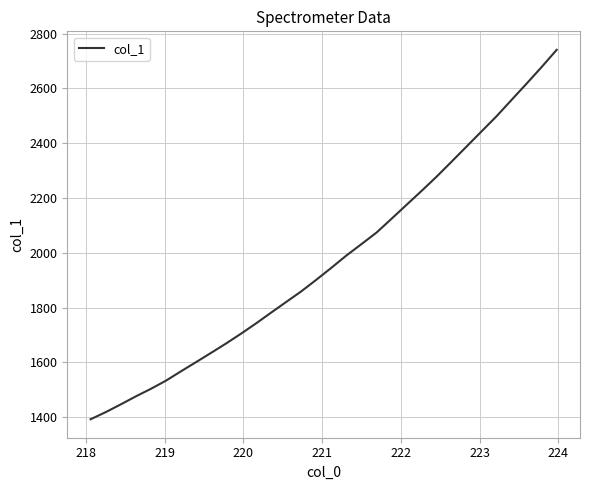

What is the minimum value shown in the chart?

1392.7